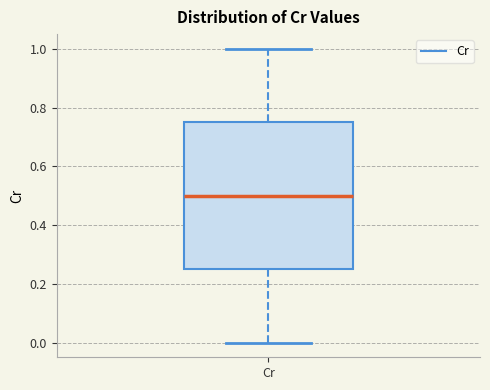

Transcribe this box plot: give where the median line is, the range the box spans, and where the two whiskers end, as read against the y-axis. The values are not printed on the chart, so give them approximately, as read against the axis.

median 0.50, box 0.26 to 0.76, whiskers 0.00 to 1.00